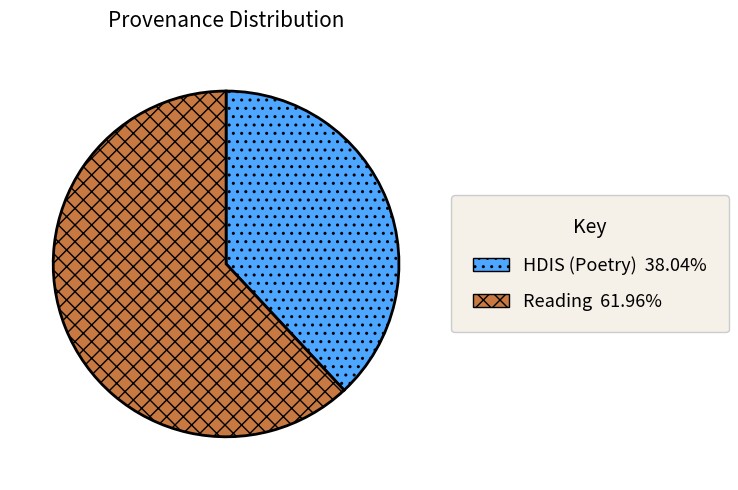

How many segments does this pie chart have?

2